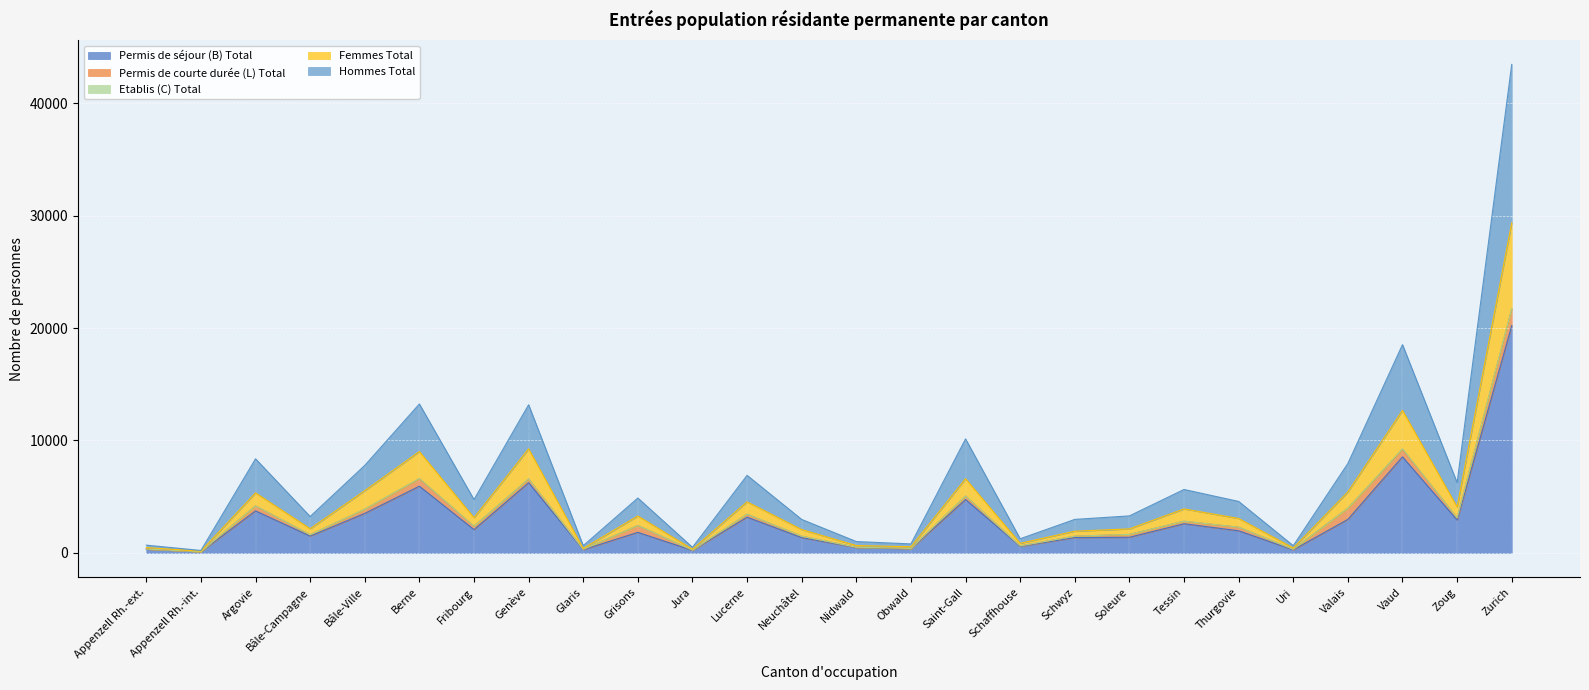

At which category does Permis de séjour (B) Total reach its first local peak?

Argovie